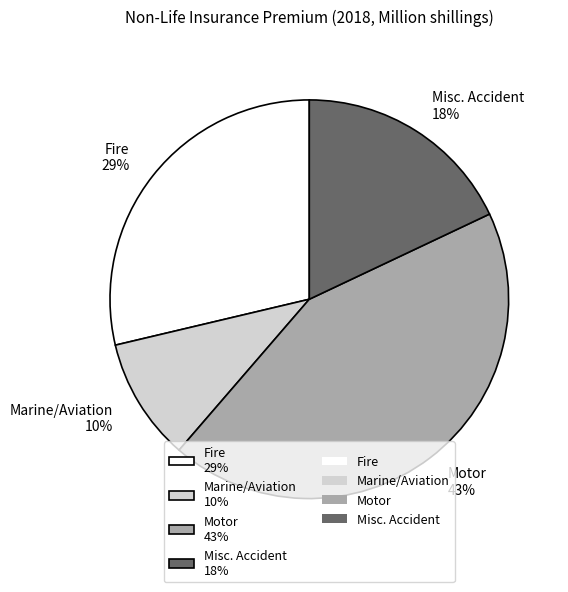

Which has a higher value, Misc. Accident 18% or Fire 29%?

Fire 29%